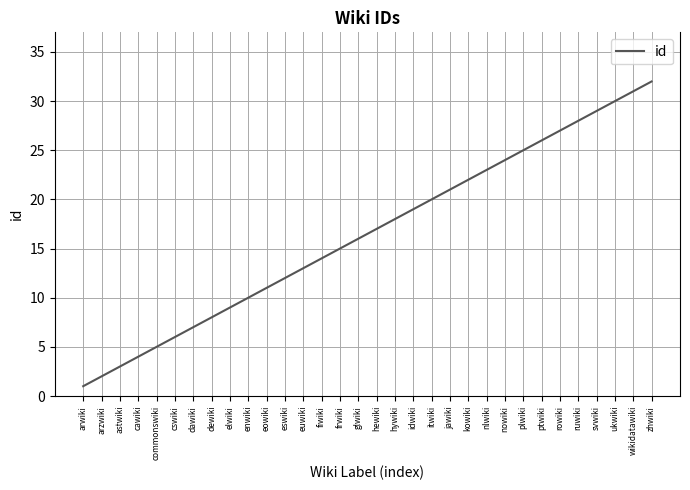

The value at cswiki is 6. True or false?

True